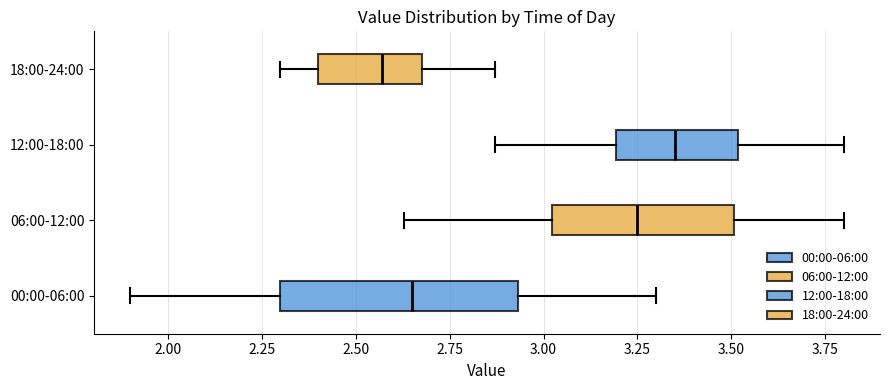

Reading bottom to top, read every box against the x-axis: the position of its median line, the range the box covers, and the ends of its whiskers. The values are not printed on the chart, so give them approximately, as read against the axis.

00:00-06:00: median 2.65, box 2.30 to 2.95, whiskers 1.90 to 3.30
06:00-12:00: median 3.25, box 3.00 to 3.50, whiskers 2.65 to 3.80
12:00-18:00: median 3.35, box 3.20 to 3.50, whiskers 2.85 to 3.80
18:00-24:00: median 2.55, box 2.40 to 2.70, whiskers 2.30 to 2.85